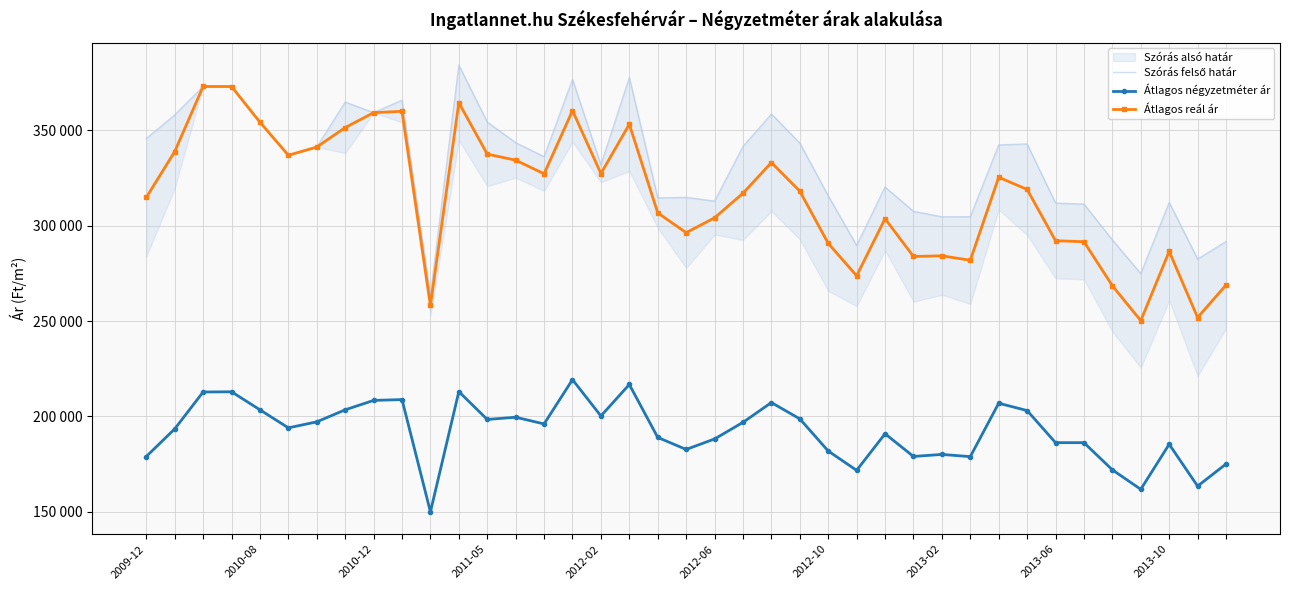

What is the difference between the maximum and second lowest values in the Átlagos négyzetméter ár series?

57502